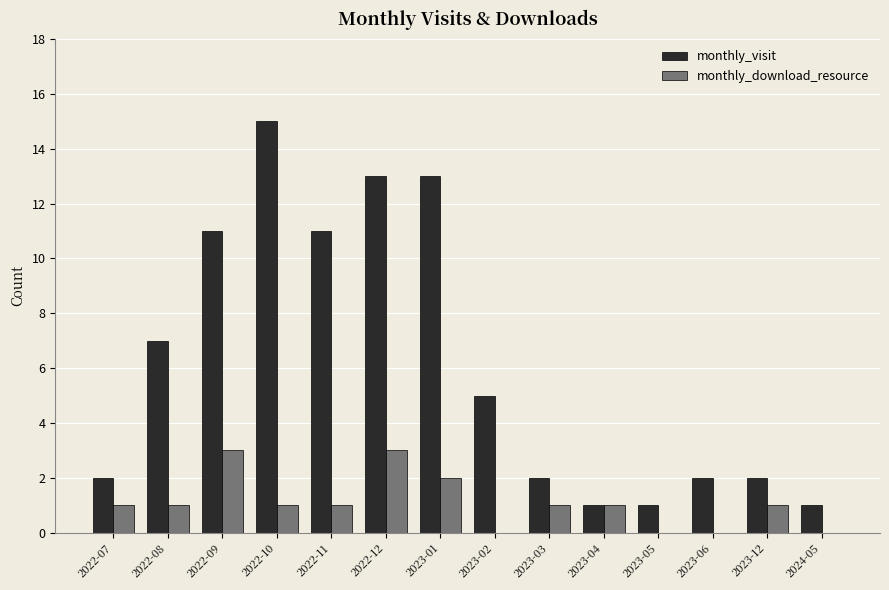

Between 2022-11 and 2023-02, which series saw the biggest shift?

monthly_visit